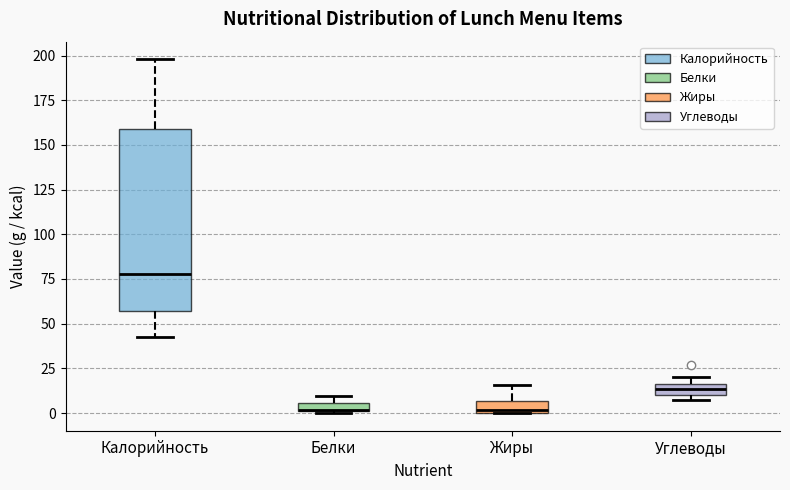

Which box is the tallest, from its lower edge to its upper edge?

Калорийность